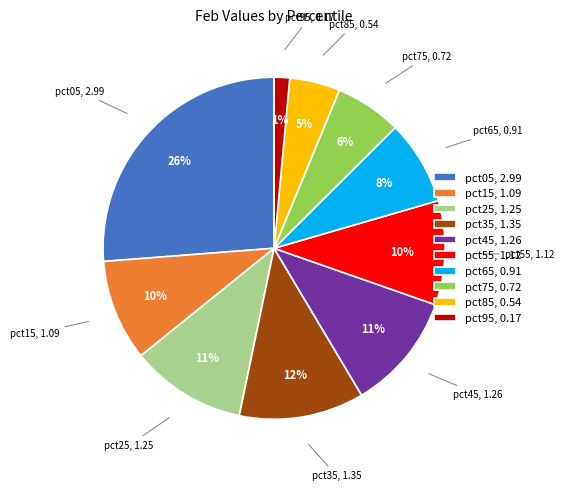

To the nearest percent, what is the difference between the largest and smallest slice percentages?

25%